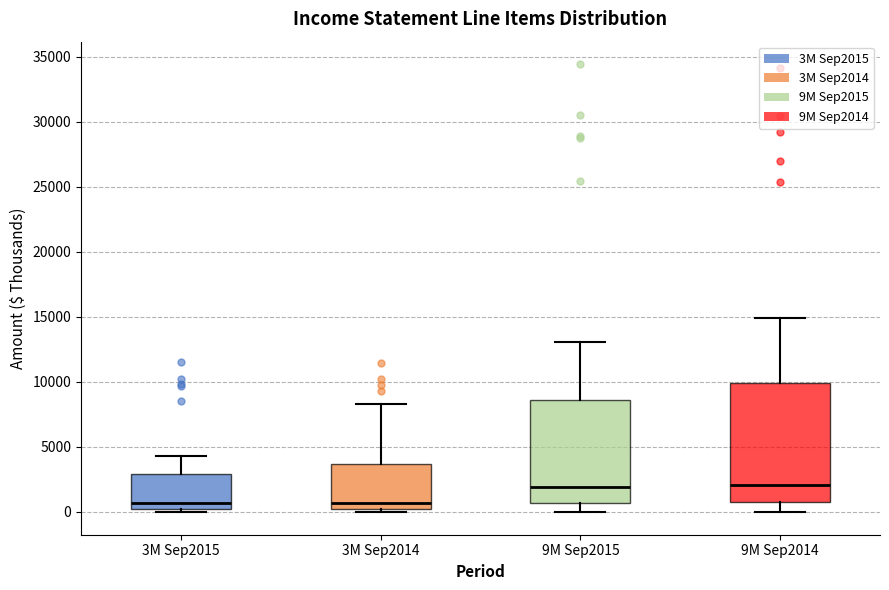

Comparing the boxes themselves (not the whiskers), which one is the tallest?

9M Sep2014